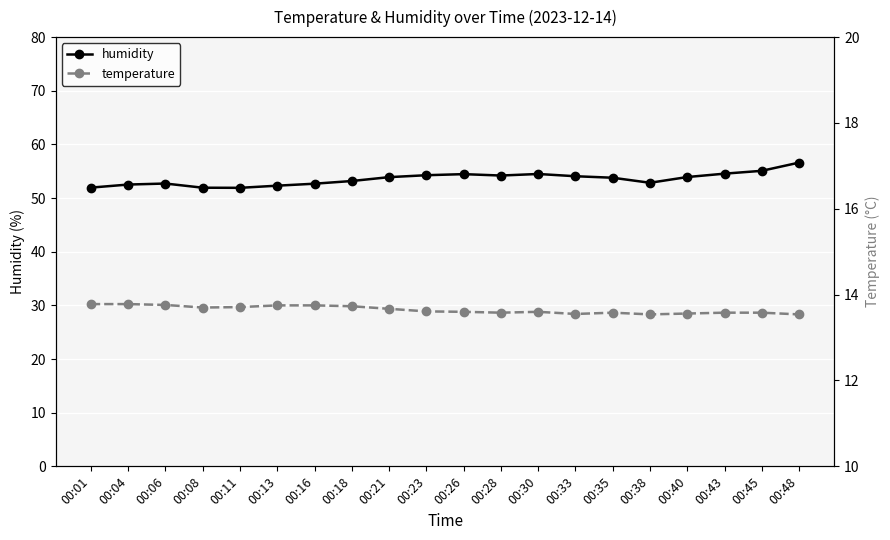

How many interior local valleys does the temperature series have?

4